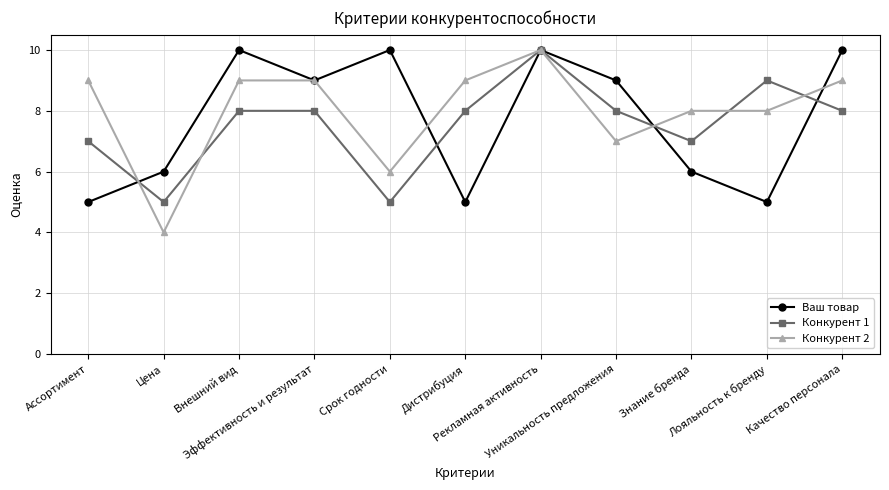

Reading left to right, list all the values displayed in this chart.

Ваш товар: Ассортимент=5	Цена=6	Внешний вид=10	Эффективность и результат=9	Срок годности=10	Дистрибуция=5	Рекламная активность=10	Уникальность предложения=9	Знание бренда=6	Лояльность к бренду=5	Качество персонала=10
Конкурент 1: Ассортимент=7	Цена=5	Внешний вид=8	Эффективность и результат=8	Срок годности=5	Дистрибуция=8	Рекламная активность=10	Уникальность предложения=8	Знание бренда=7	Лояльность к бренду=9	Качество персонала=8
Конкурент 2: Ассортимент=9	Цена=4	Внешний вид=9	Эффективность и результат=9	Срок годности=6	Дистрибуция=9	Рекламная активность=10	Уникальность предложения=7	Знание бренда=8	Лояльность к бренду=8	Качество персонала=9